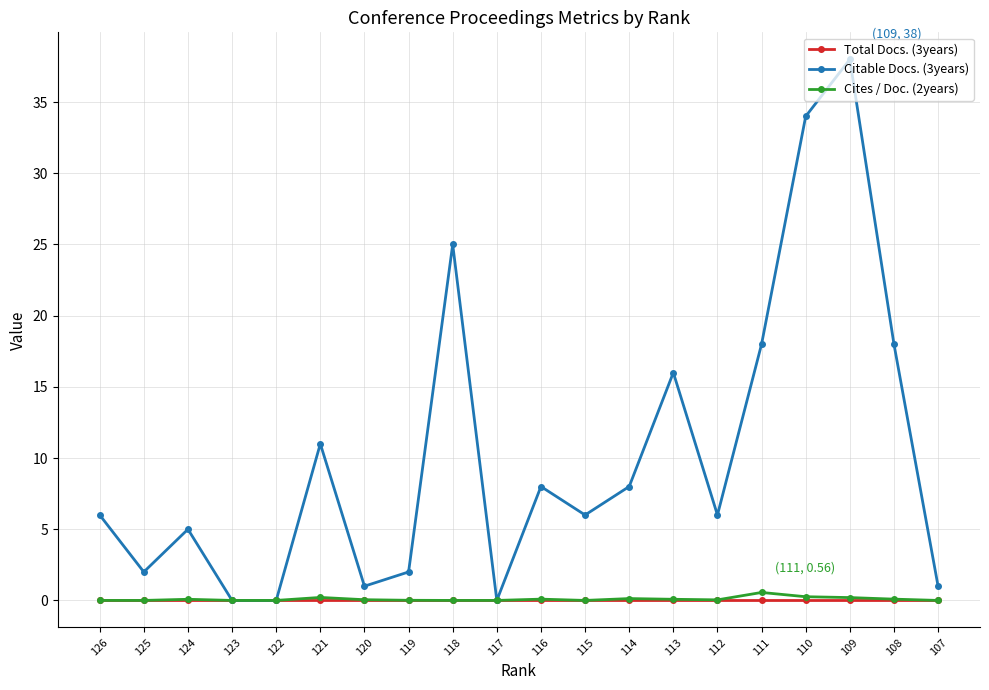

Is it true that Citable Docs. (3years) equals 54.3 at 110?

False